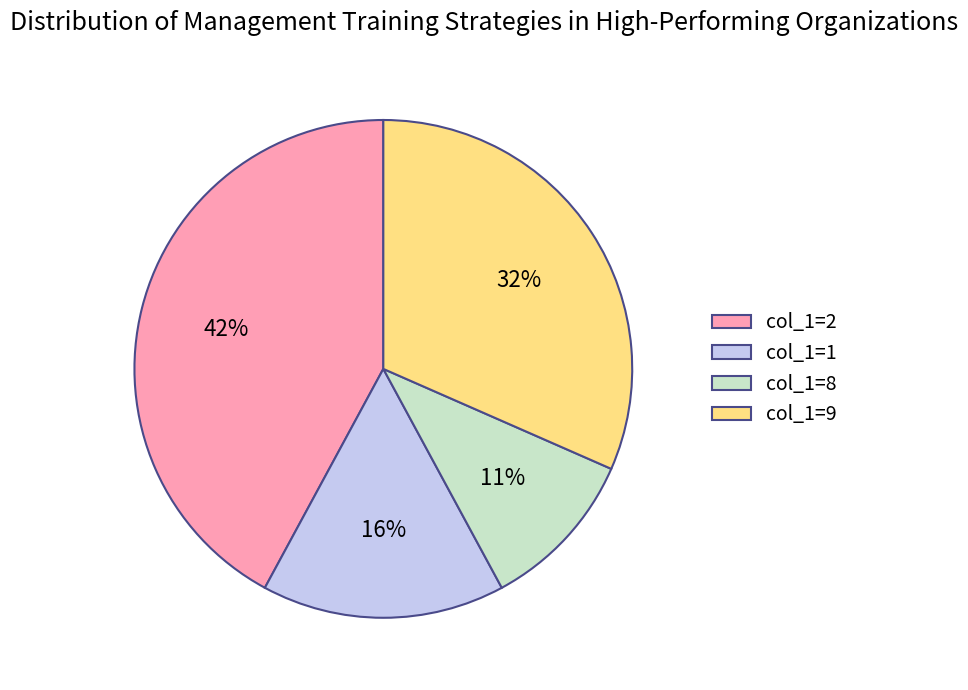

Is col_1=9 the majority of the pie?

No